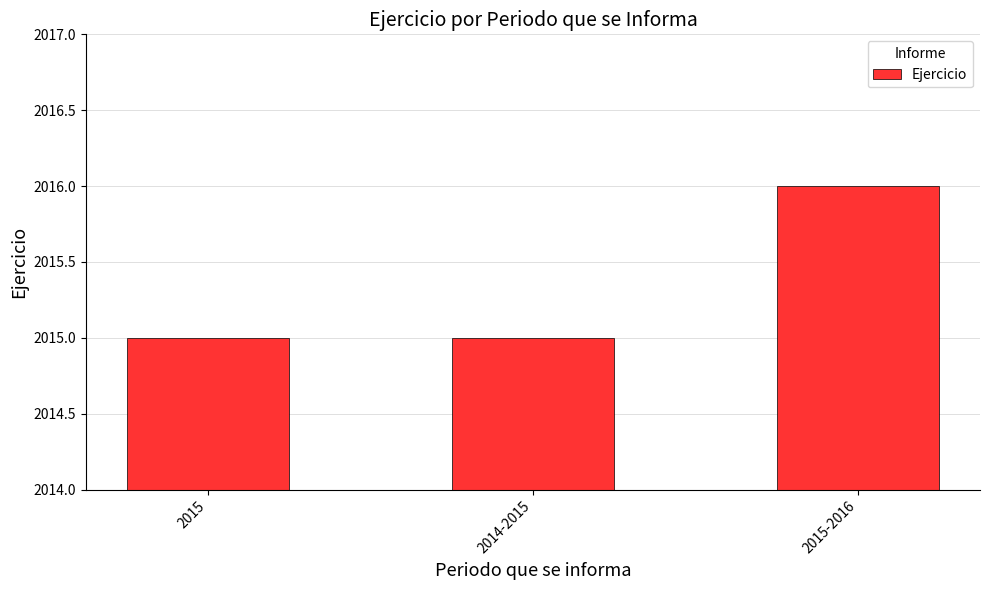

What is the maximum value shown in the chart?

2016